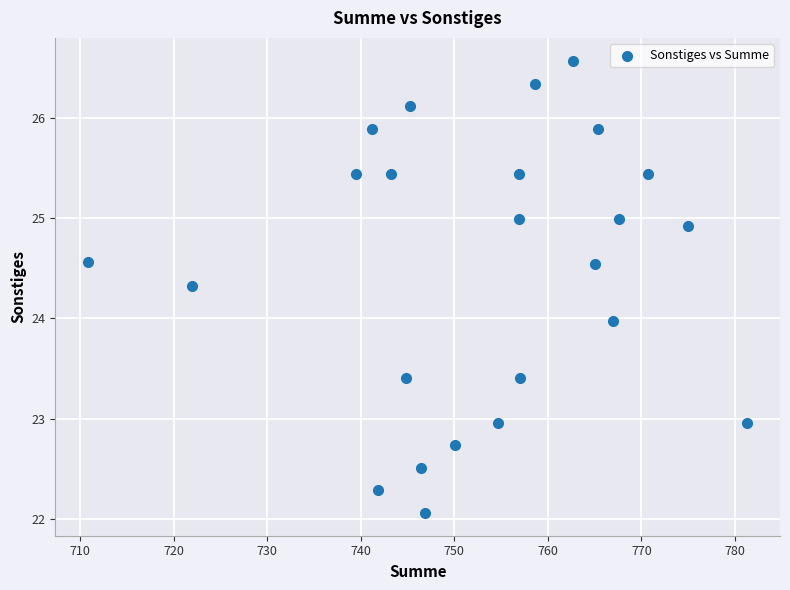

What is the range of Y values (max minus min)?

4.5